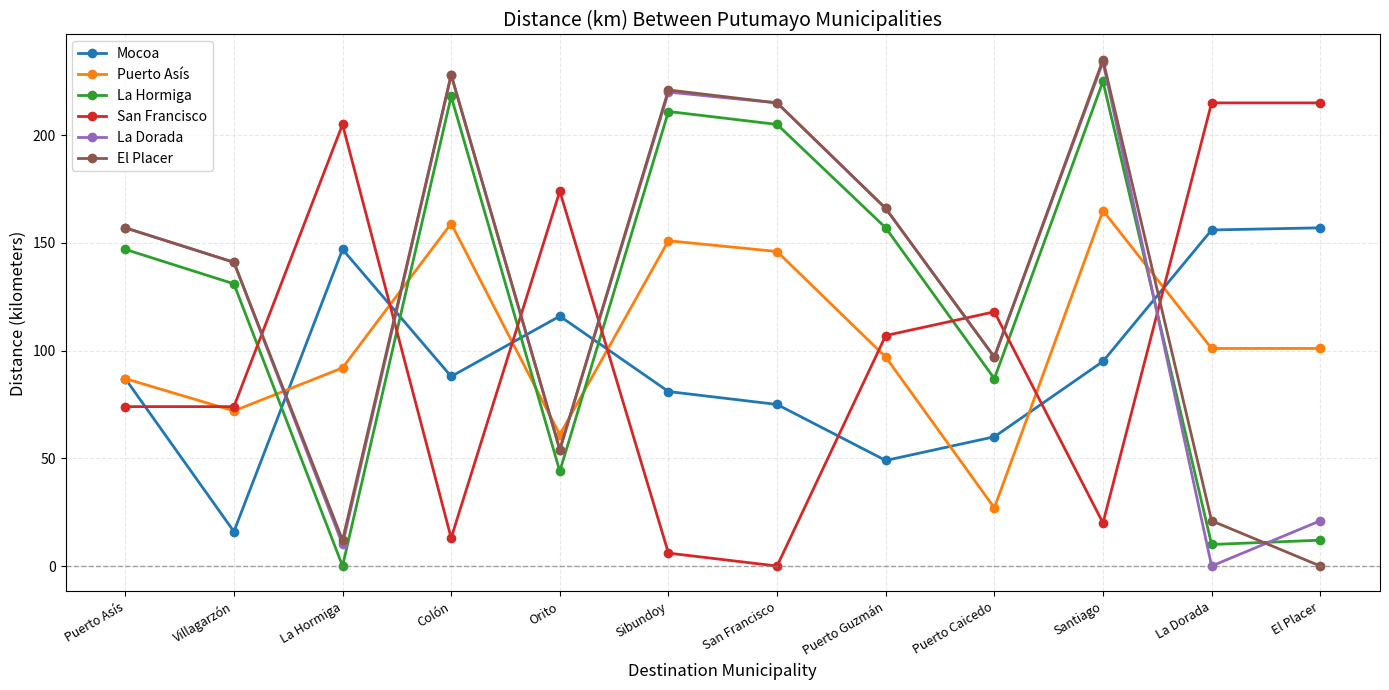

What is the value of the La Hormiga point at the 5th from the left?

44